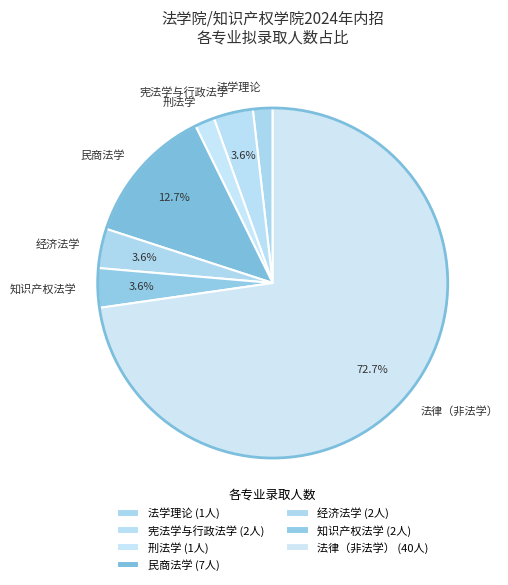

Combined, do 法律（非法学） and 宪法学与行政法学 account for over 50%?

Yes